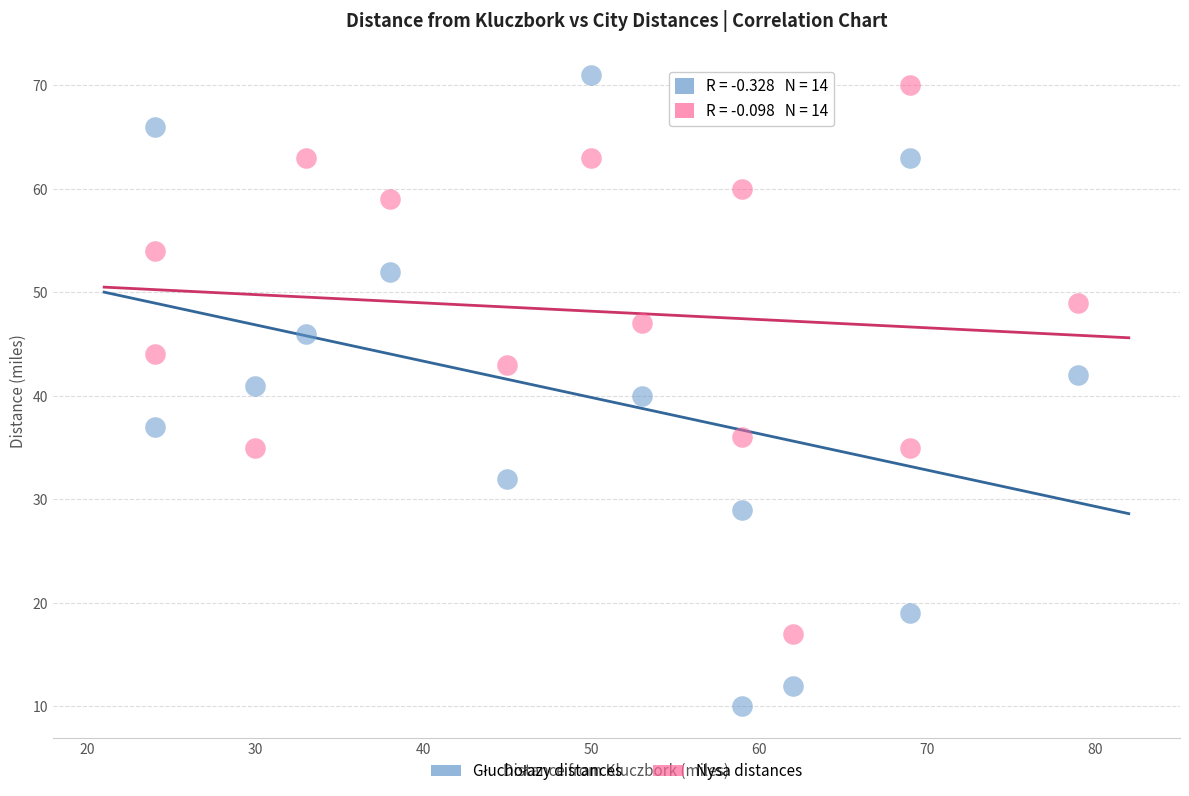

What is the X range (max minus min) for the scatter plot?

55